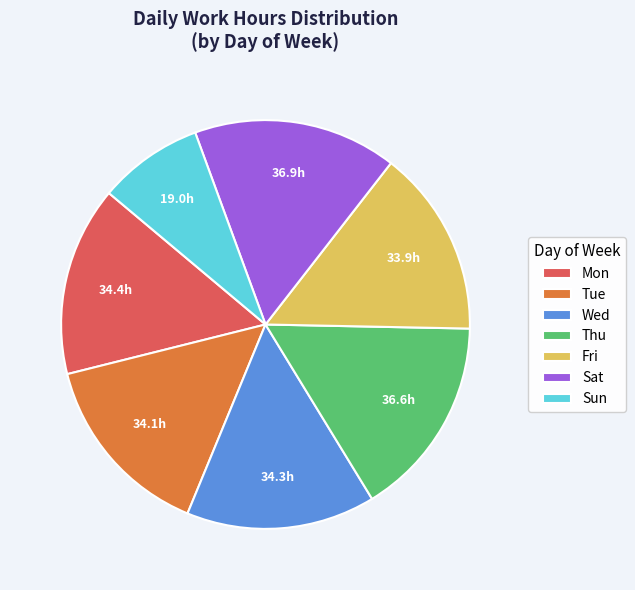

The Tue slice represents 15% of the pie. True or false?

True